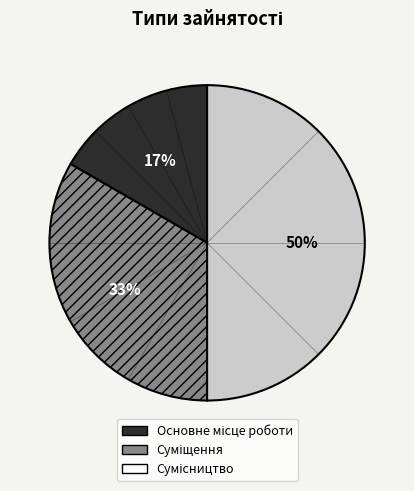

To the nearest percent, what is the average slice percentage?

33%